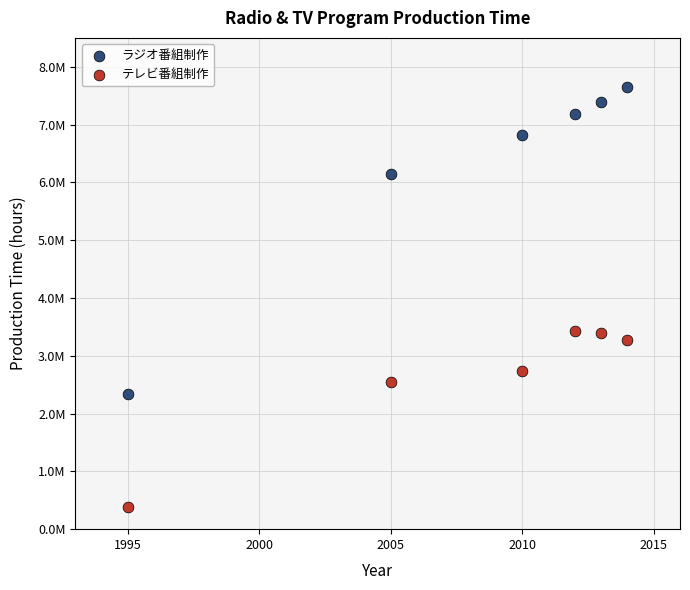

What are all the series names shown in the legend?

ラジオ番組制作, テレビ番組制作